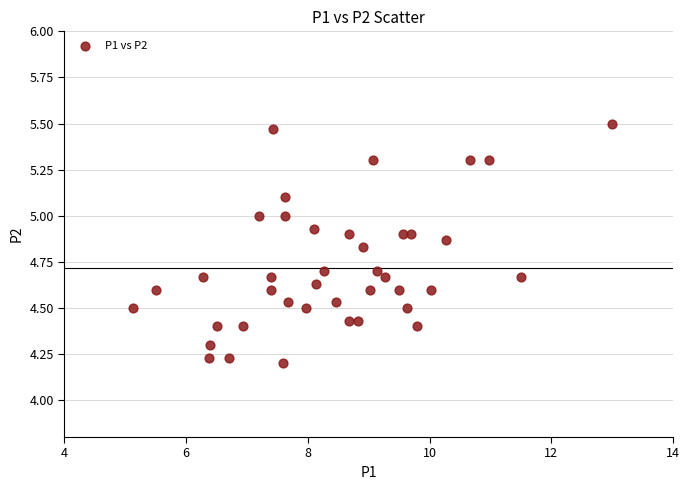

What is the range of X values (max minus min)?

7.9